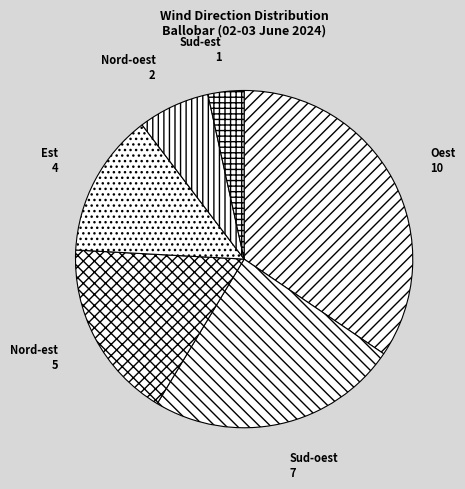

What is the ratio of the value at Oest to the value at Nord-oest?

5.0